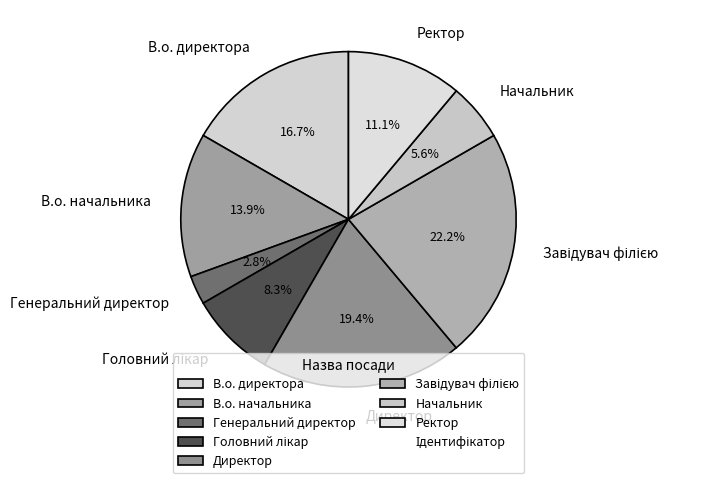

The Директор slice represents 19% of the pie. True or false?

True